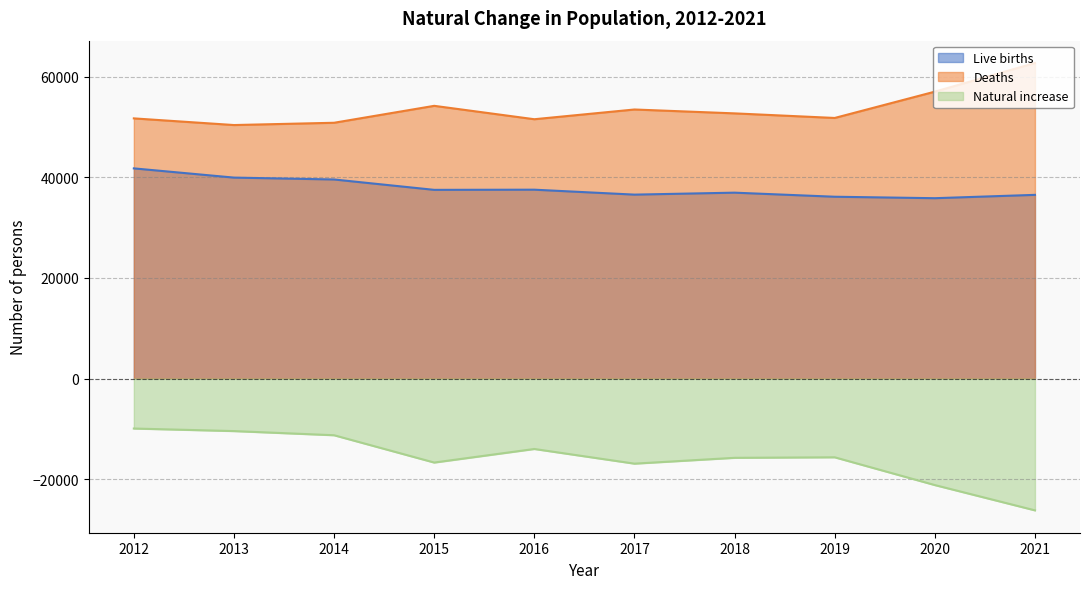

What is the sum of all Deaths values?

536394